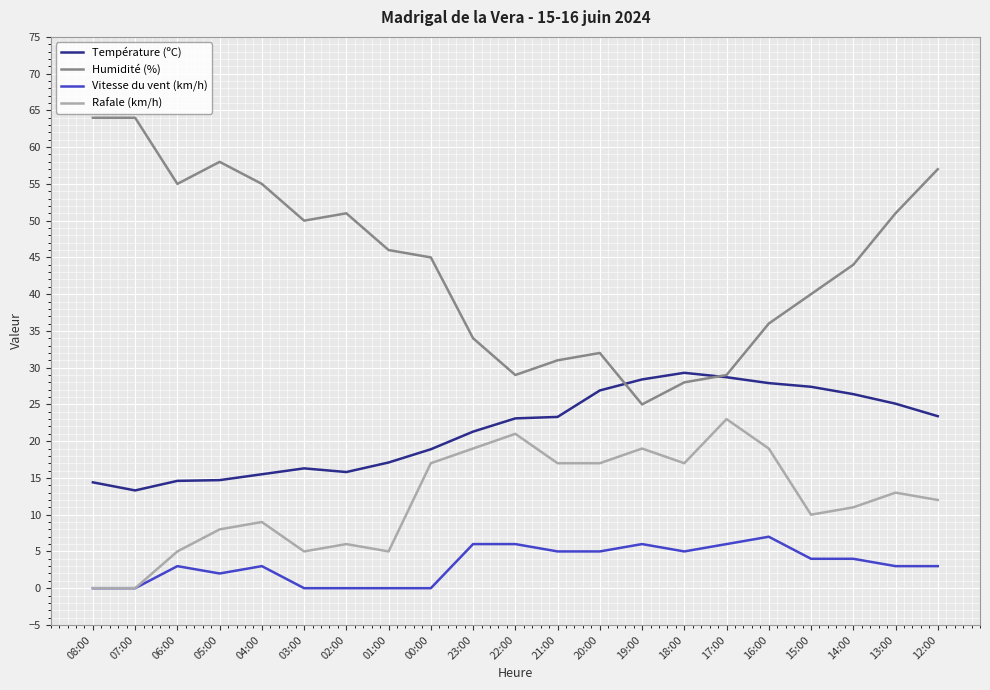

What is the total value across all series at 20:00?

80.9